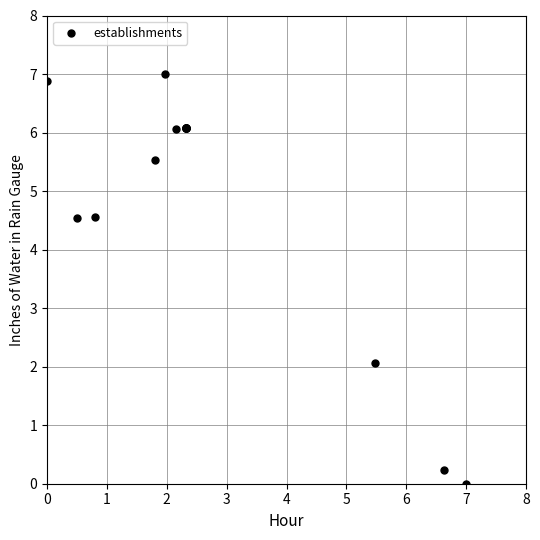

What Y value in the scatter plot is closest to 3?

2.1